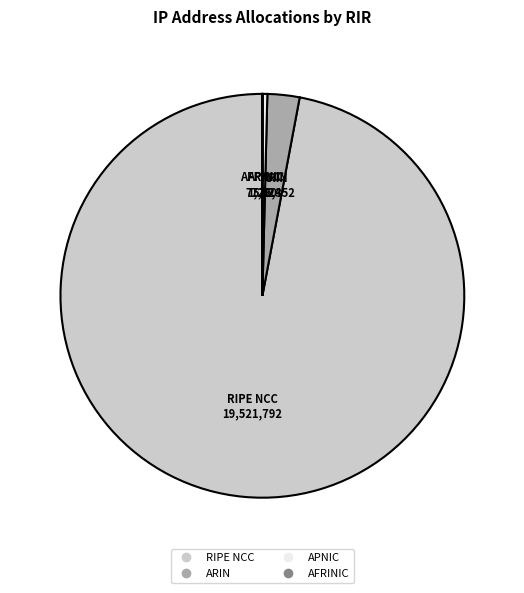

The RIPE NCC slice represents 97% of the pie. True or false?

True